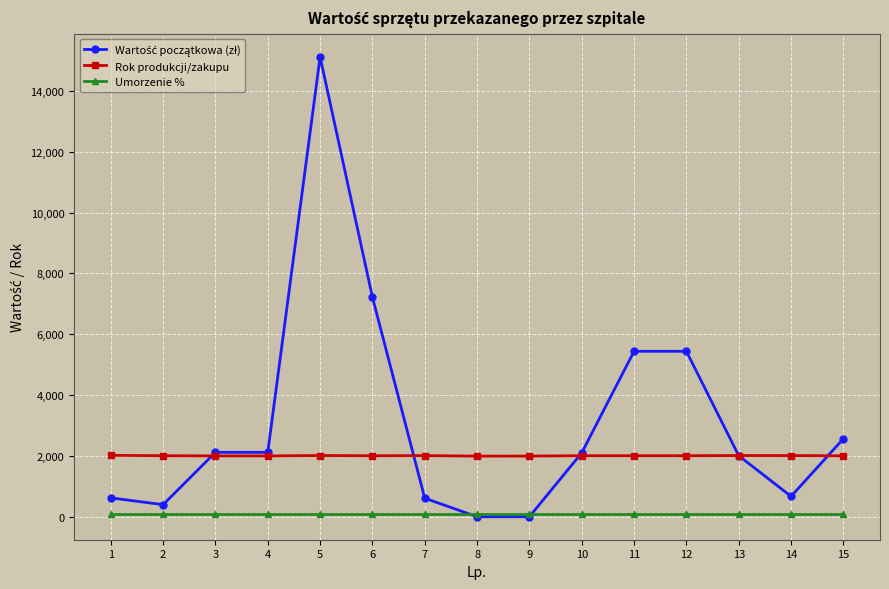

The value of Rok produkcji/zakupu at 2 is 552.9. True or false?

False